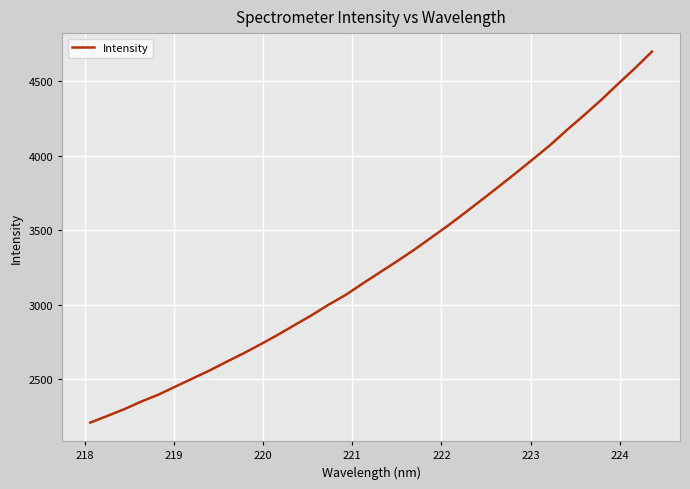

What is the difference between the maximum and minimum values?

2484.1